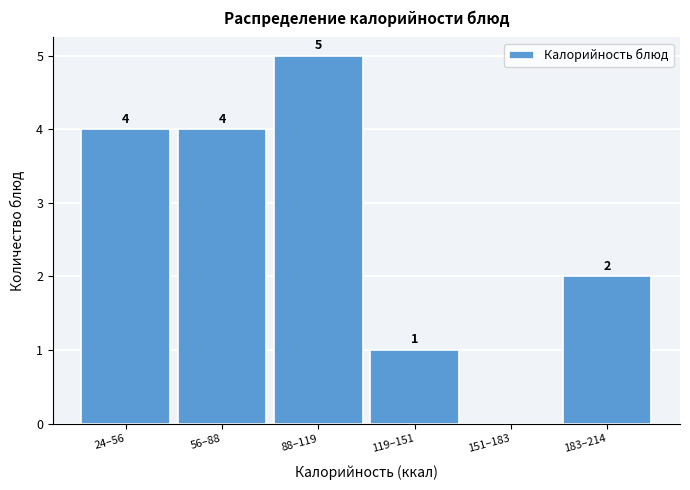

Reading left to right, transcribe all the data shown in this chart.

24–56=4	56–88=4	88–119=5	119–151=1	151–183=0	183–214=2